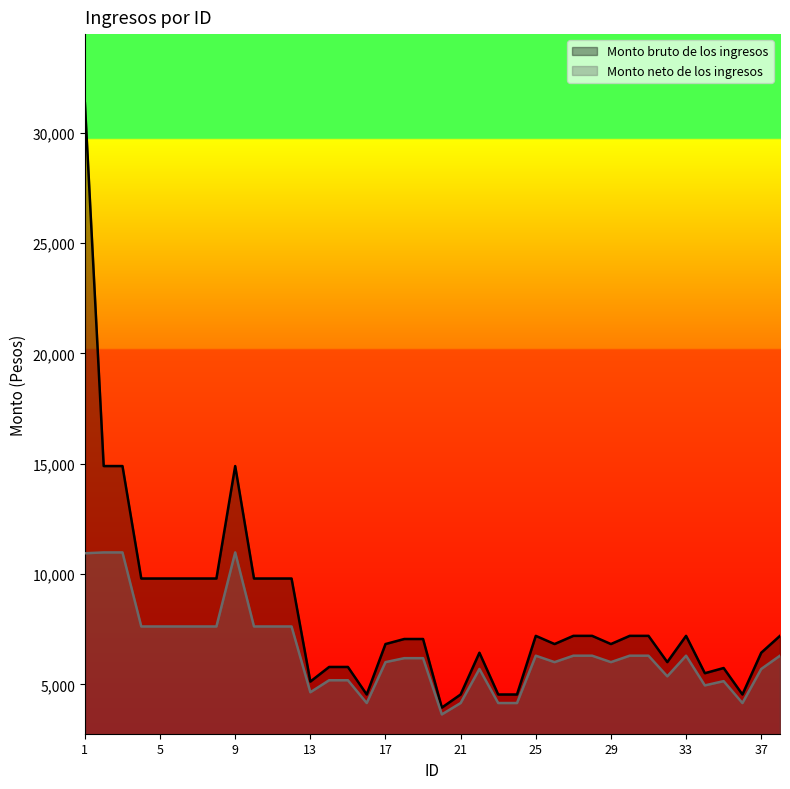

List the labels in order of Monto bruto de los ingresos value, largest first.

1, 2, 3, 9, 4, 5, 6, 7, 8, 10, 11, 12, 25, 27, 28, 30, 31, 33, 38, 18, 19, 17, 26, 29, 37, 22, 32, 14, 15, 35, 34, 13, 16, 21, 23, 24, 36, 20